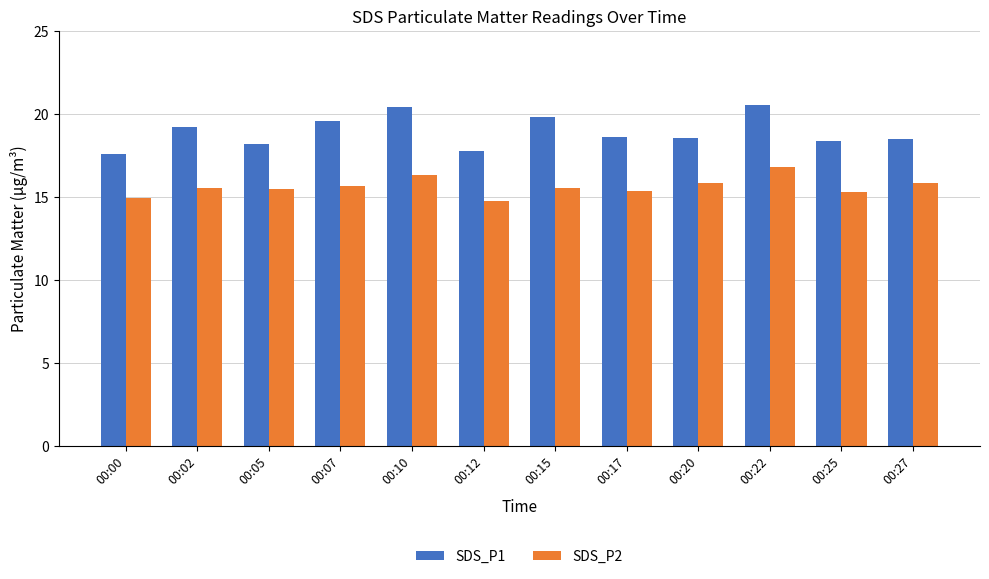

What is the difference between the maximum and second lowest values in the SDS_P2 series?

1.9